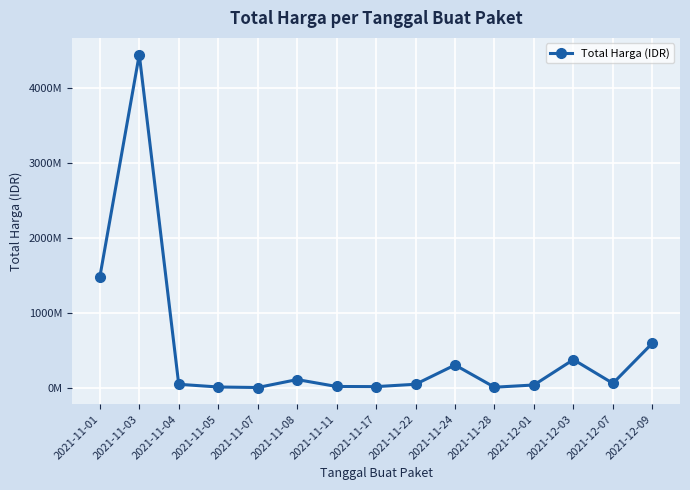

At which category does the chart reach its minimum across all series?

2021-11-07